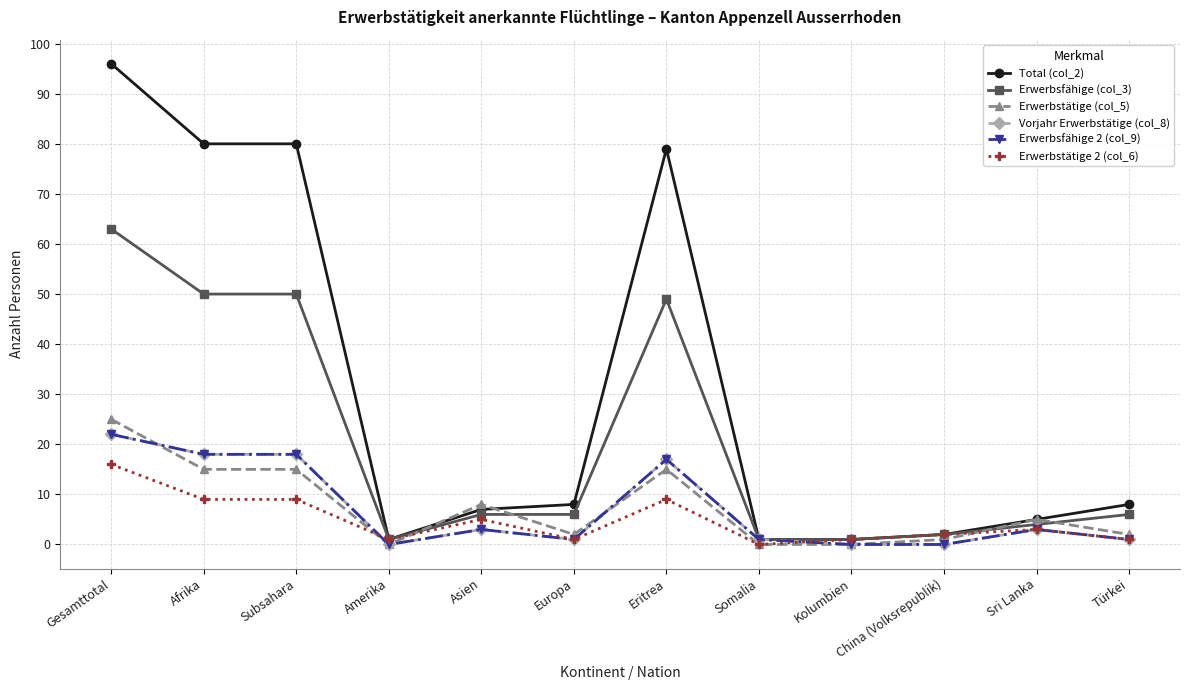

Does the chart have visible grid lines?

Yes